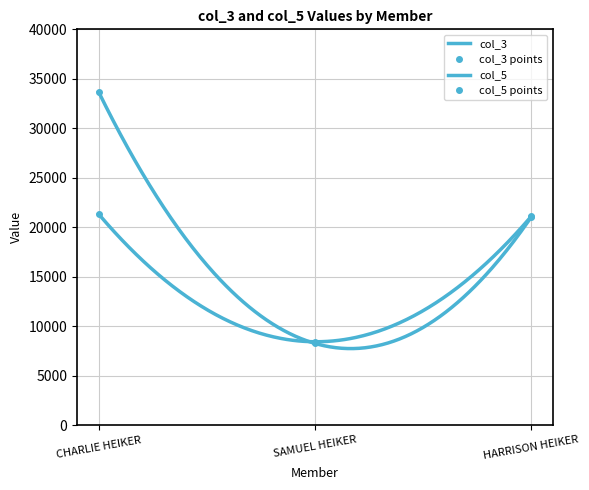

Which category has the lowest value across all series?

SAMUEL HEIKER